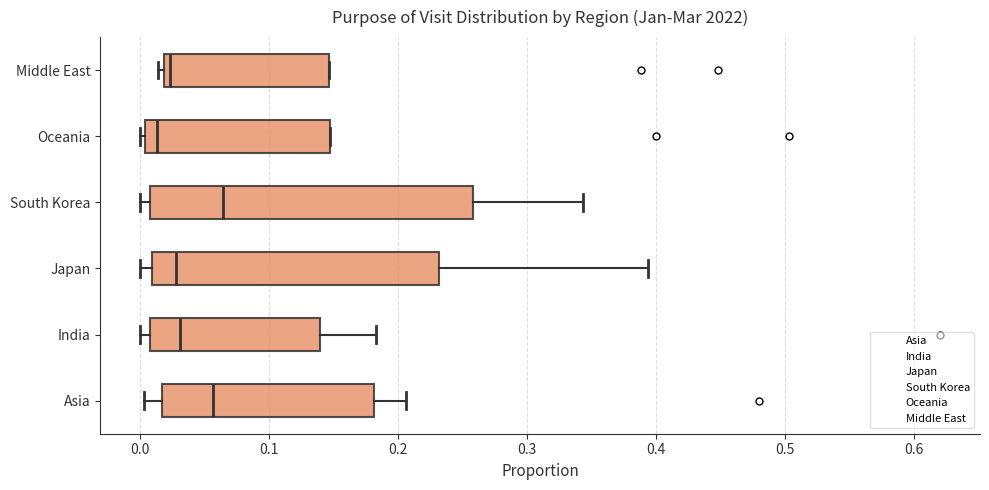

Where is the left edge of the box for Asia on the x-axis? The values are not printed on the chart, so give them approximately, as read against the axis.

0.02